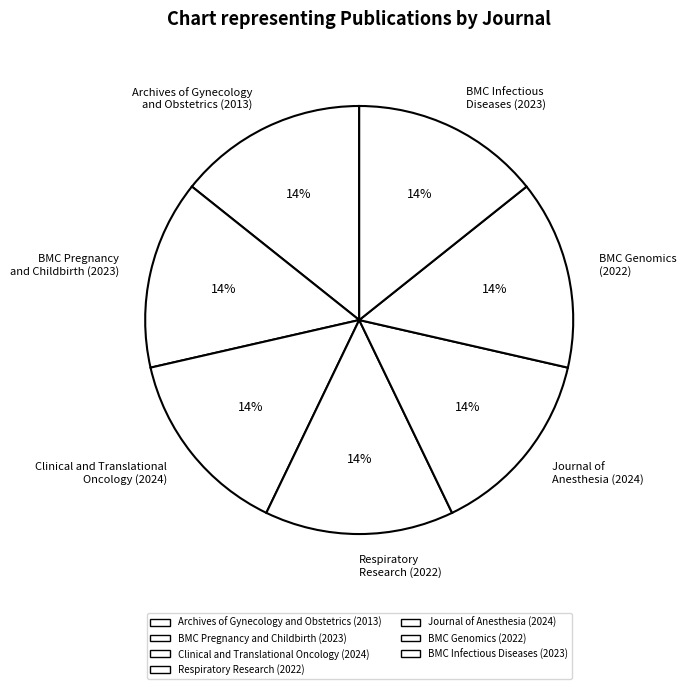

Does BMC Pregnancy and Childbirth (2023) represent more than half of the total?

No